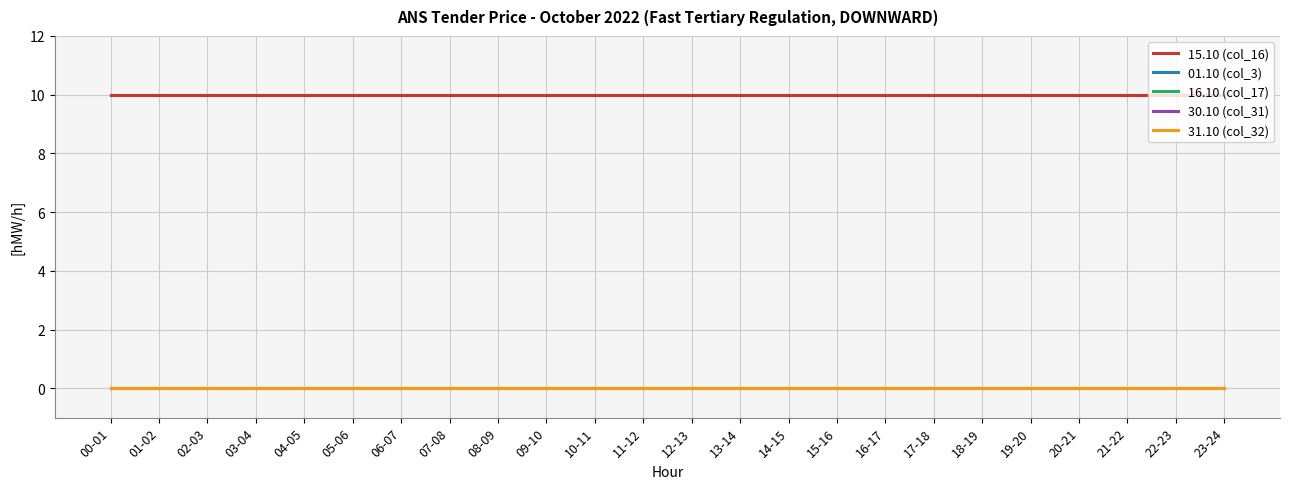

Does the chart display data point markers on the line(s)?

No